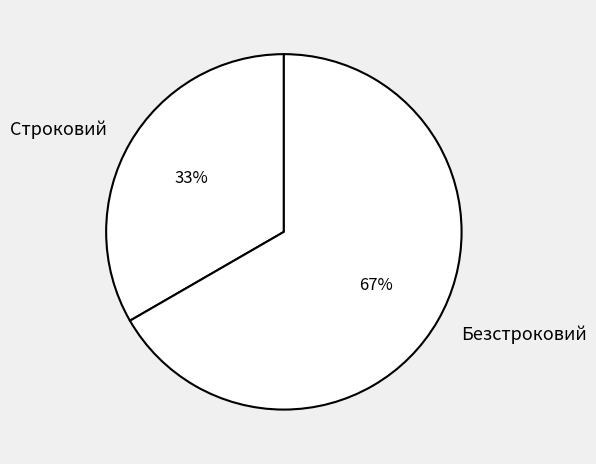

Is the sum of Строковий and Безстроковий greater than half?

Yes